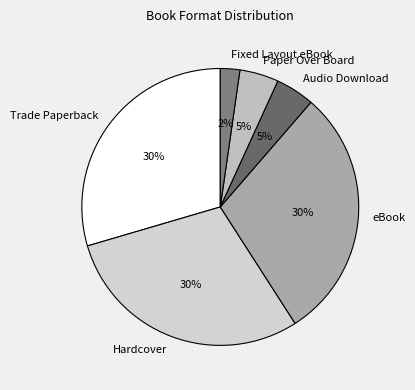

Combined, do eBook and Trade Paperback account for over 50%?

Yes